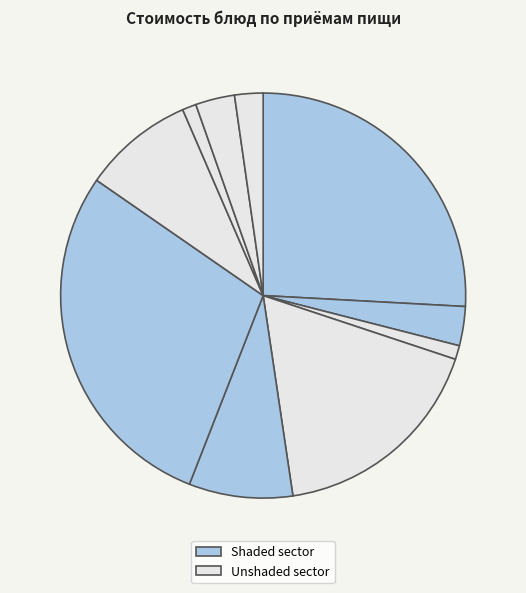

How many segments does this pie chart have?

10